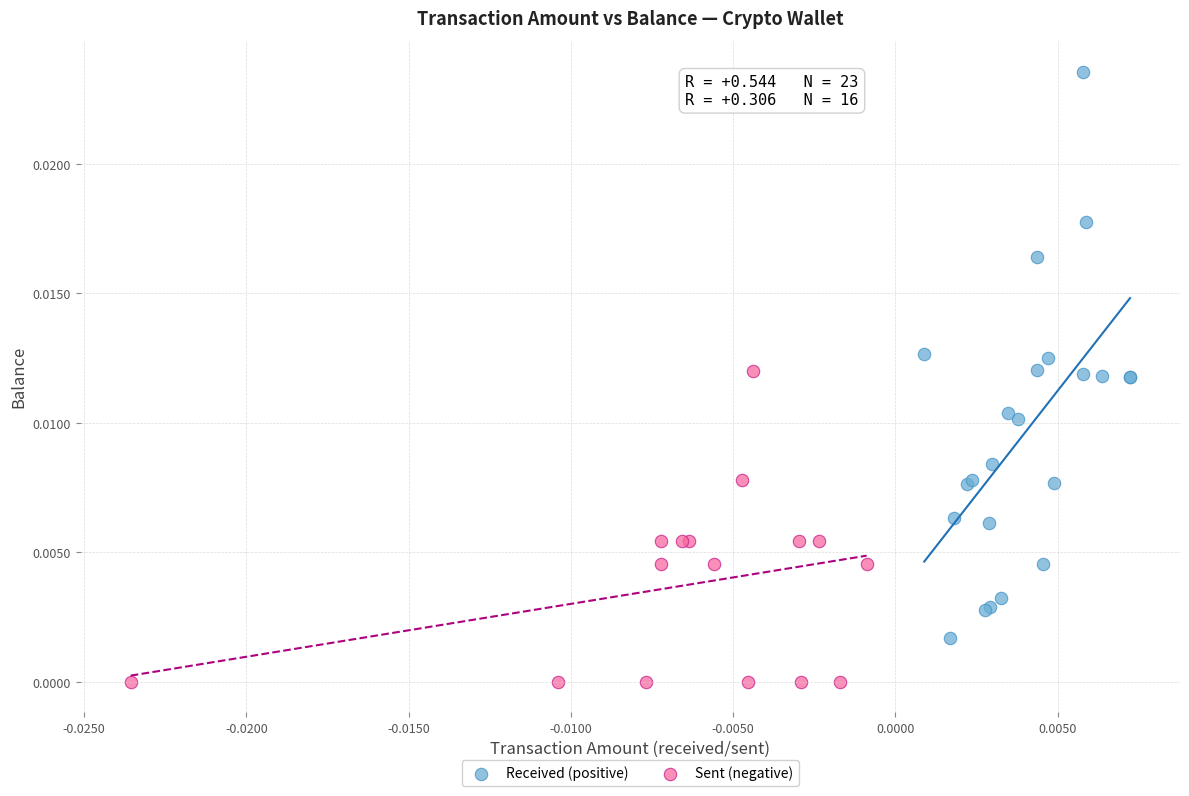

Which series contains the highest Y value?

Received (positive)